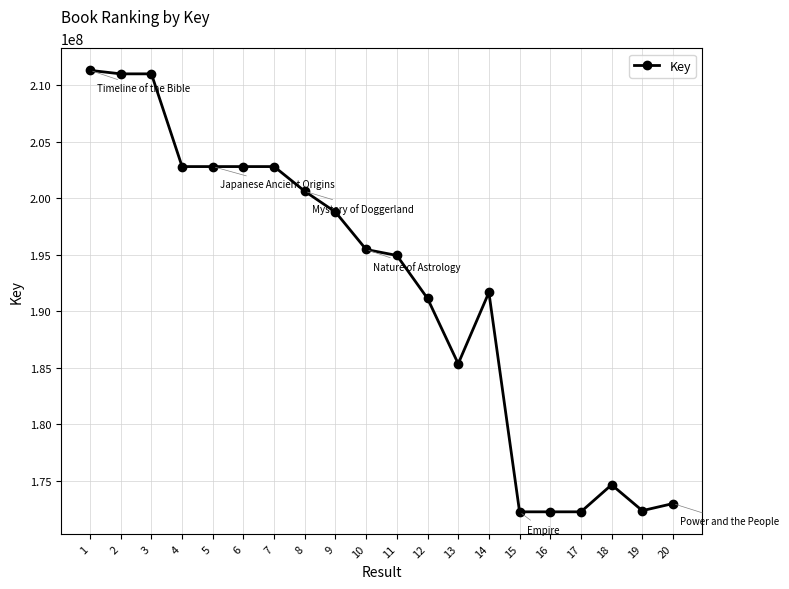

What is the minimum value shown in the chart?

172274191